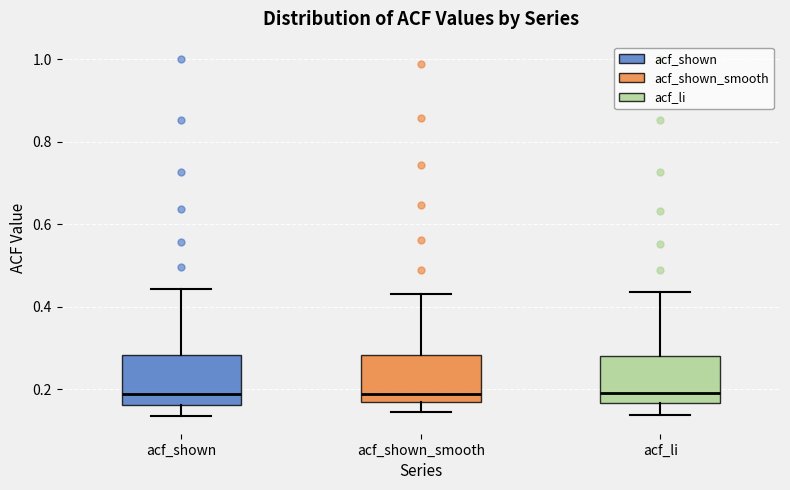

Where does the median line of the box for acf_shown_smooth sit on the y-axis? The values are not printed on the chart, so give them approximately, as read against the axis.

0.18